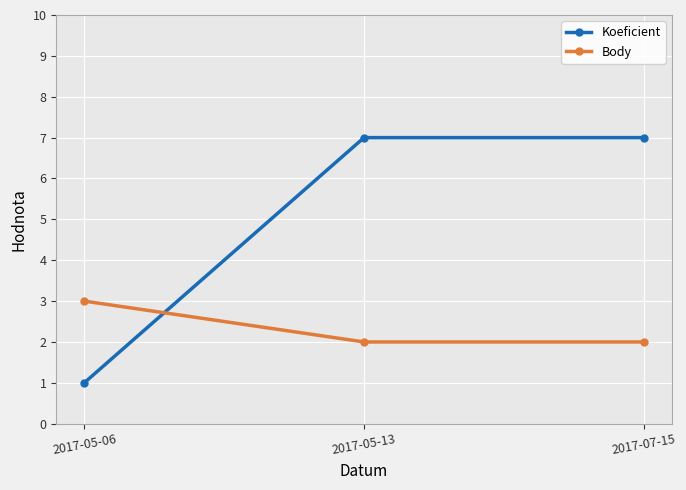

What is the spread (max minus min) of values at 2017-07-15?

5